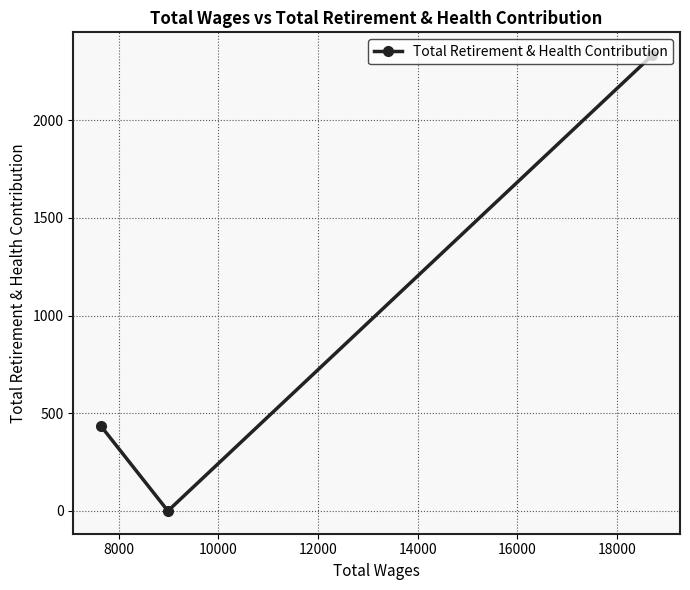

What is the difference between the maximum and minimum values?

2333